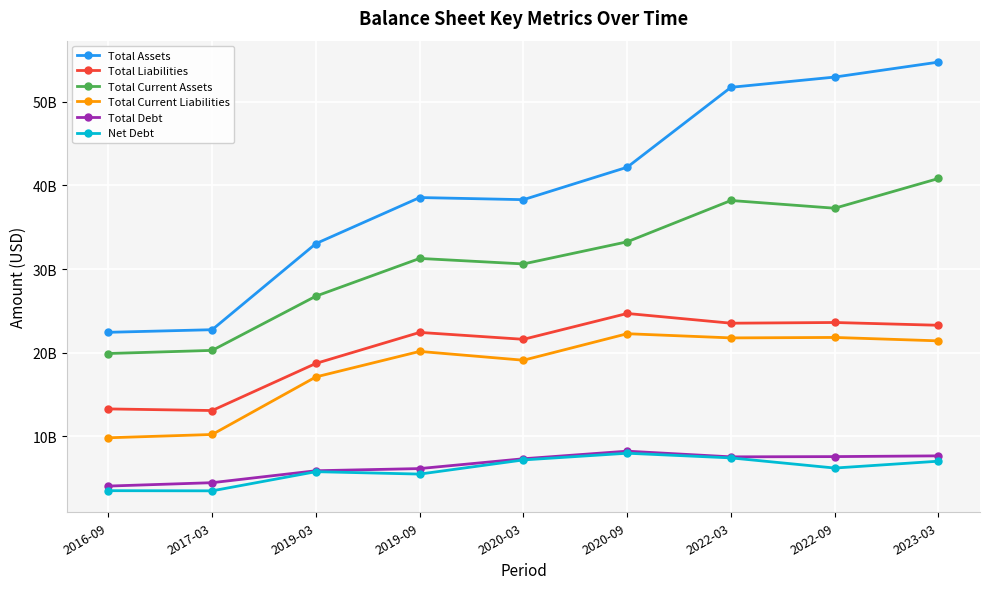

List the series in order of their peak value, lowest first.

Net Debt, Total Debt, Total Current Liabilities, Total Liabilities, Total Current Assets, Total Assets